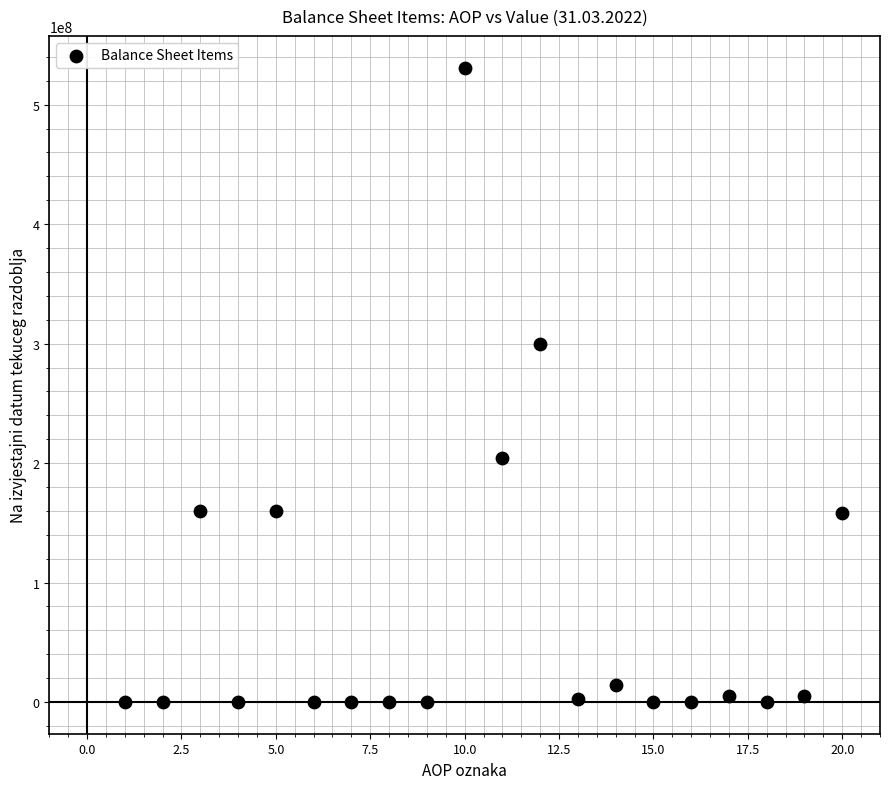

What Y value in the scatter plot is closest to 265526366?

299806002